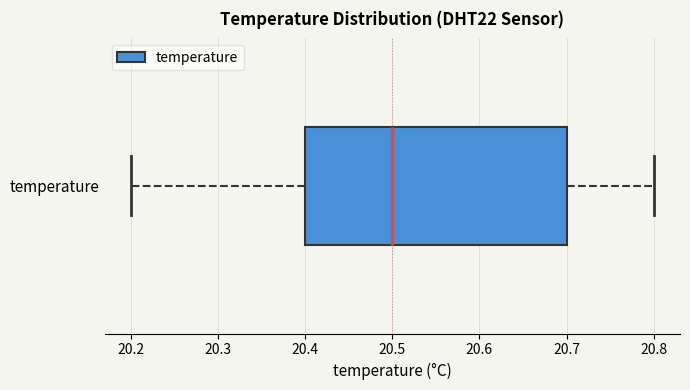

Transcribe this box plot: give where the median line is, the range the box spans, and where the two whiskers end, as read against the x-axis. The values are not printed on the chart, so give them approximately, as read against the axis.

median 20.5, box 20.4 to 20.7, whiskers 20.2 to 20.8